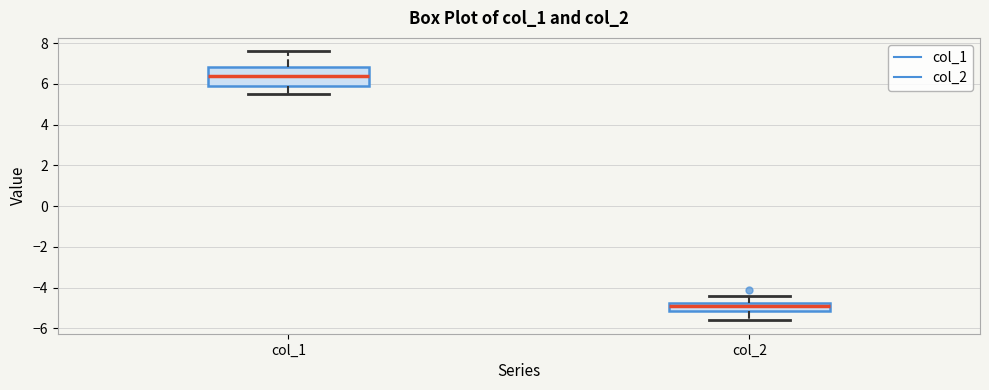

Where does the upper whisker of the box for col_2 end on the y-axis? The values are not printed on the chart, so give them approximately, as read against the axis.

-4.4